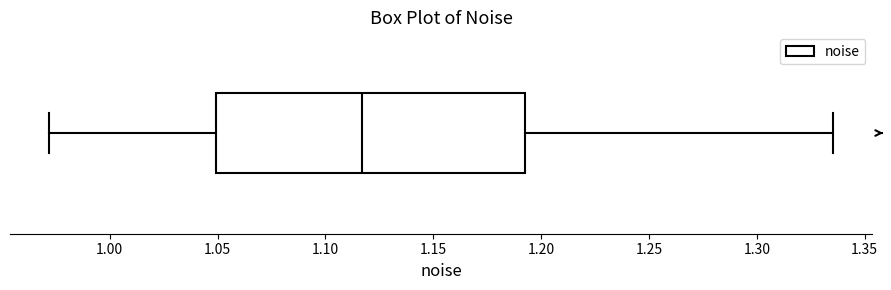

Where is the right edge of the box on the x-axis? The values are not printed on the chart, so give them approximately, as read against the axis.

1.190